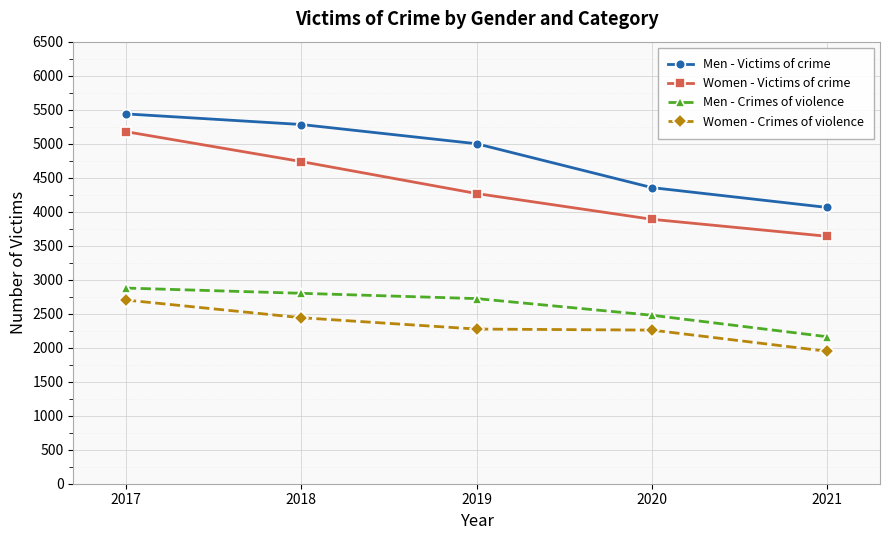

At which label is Women - Victims of crime closest to 4407?

2019